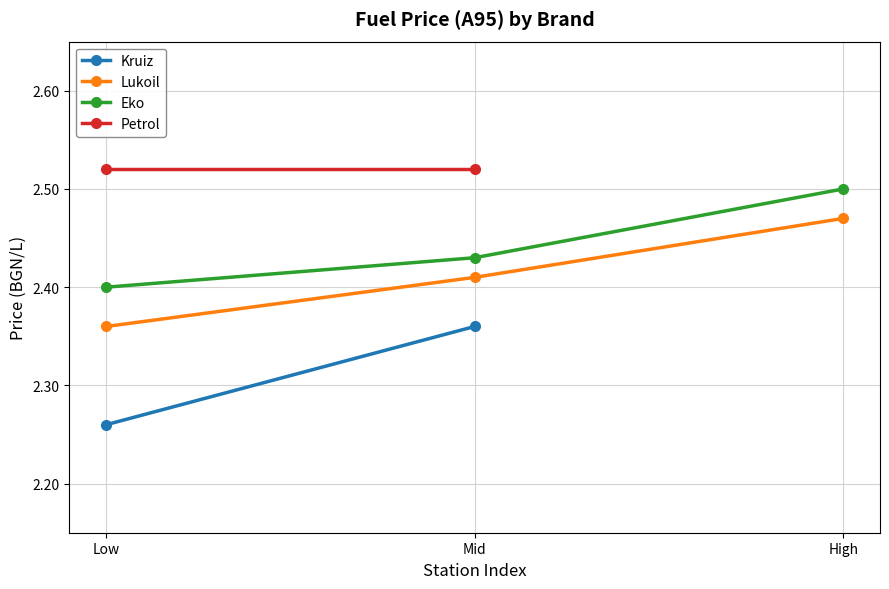

Rank the categories by Eko value from highest to lowest.

High, Mid, Low